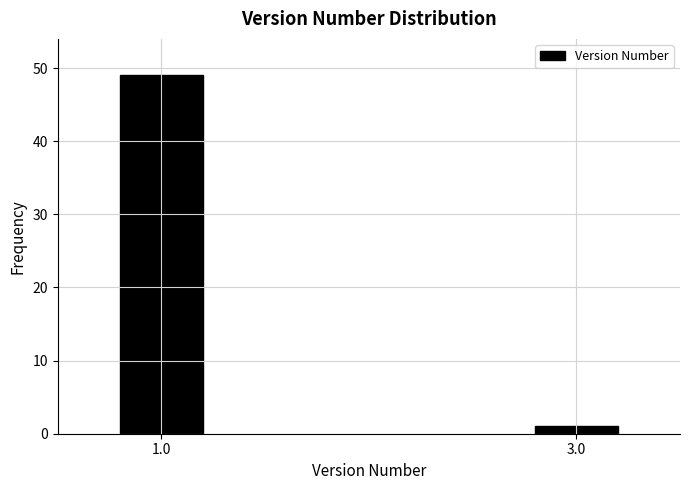

Reading left to right, what are all the values shown in this chart?

1.0=49	3.0=1